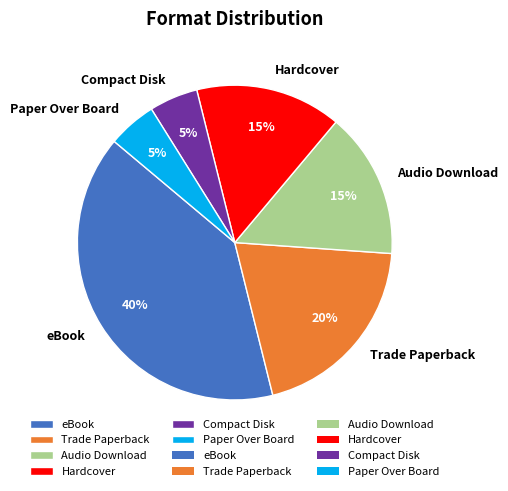

To the nearest percent, what percentage of the pie is Paper Over Board?

5%